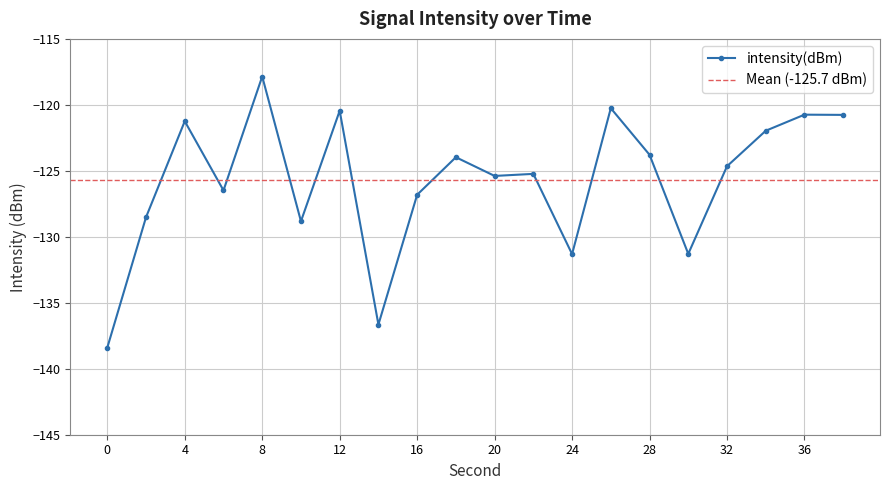

Rank the categories by value from lowest to highest.

0, 14, 24, 30, 10, 2, 16, 6, 20, 22, 32, 18, 28, 34, 4, 38, 36, 12, 26, 8